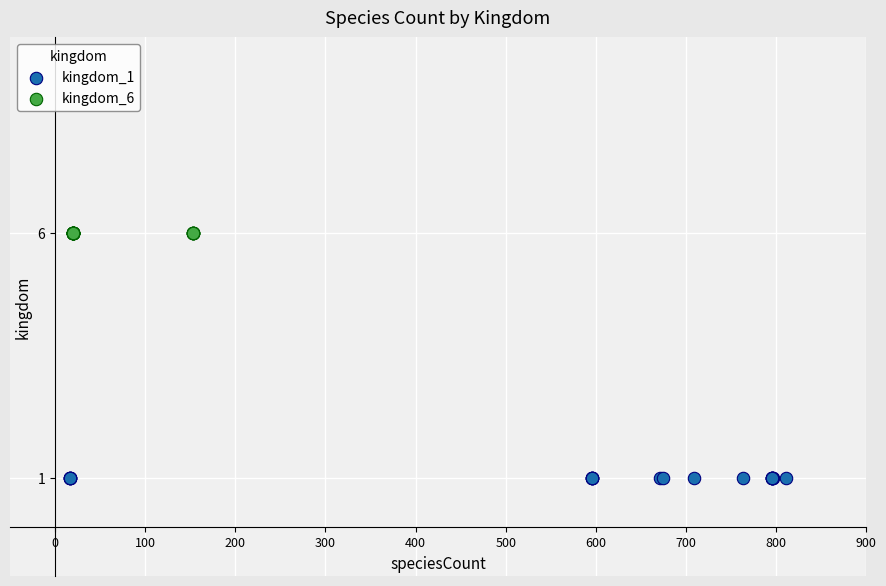

Which series contains the lowest Y value?

kingdom_1